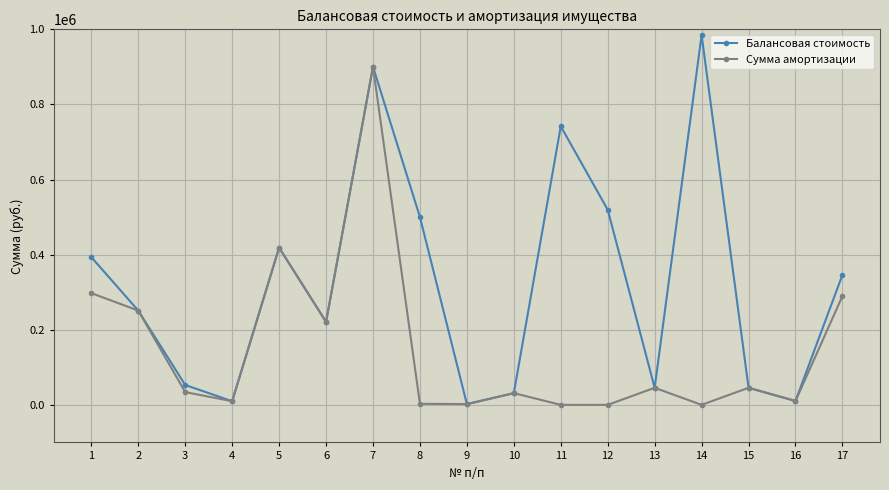

At how many categories does at least one series exceed 855473?

2